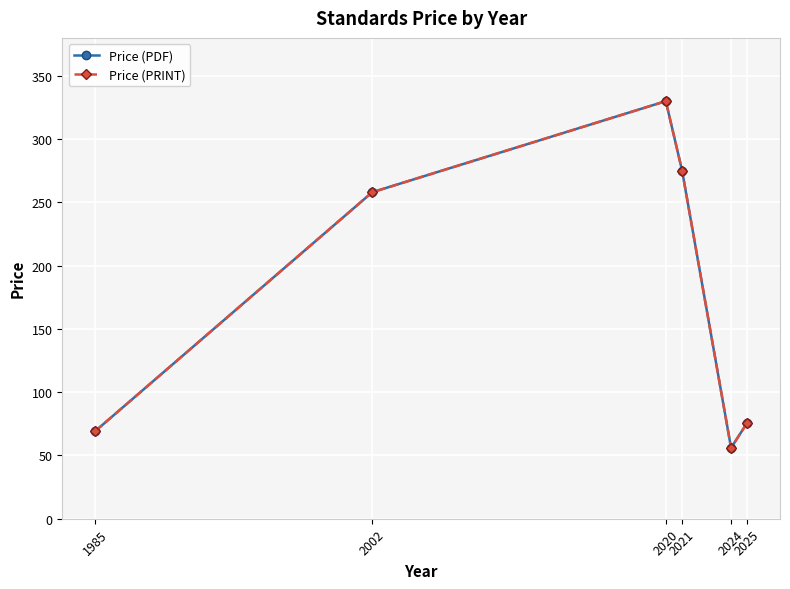

True or false: Price (PRINT) and Price (PDF) intersect in this chart.

False